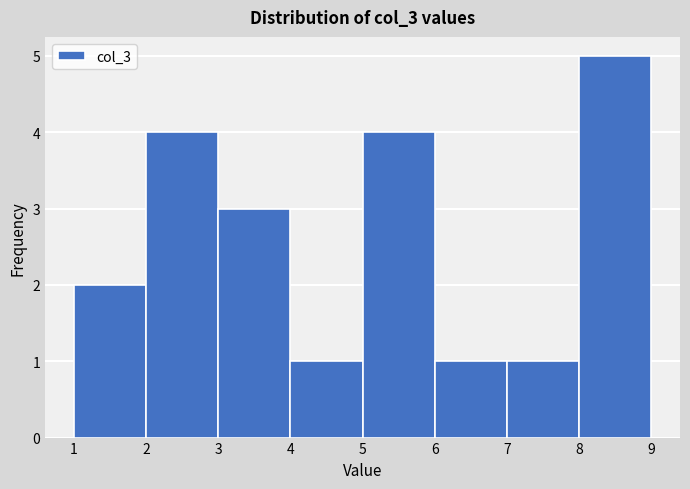

How tall is the bar that spans 6 to 7 on the x-axis? The values are not printed on the chart, so give them approximately, as read against the axis.

1